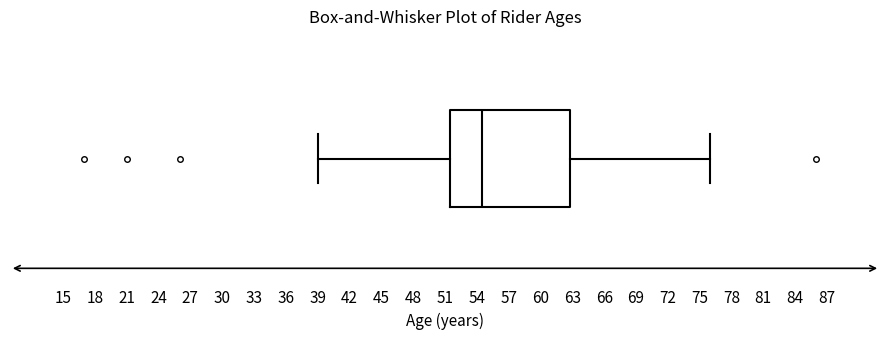

Where is the left edge of the box on the x-axis? The values are not printed on the chart, so give them approximately, as read against the axis.

51.5